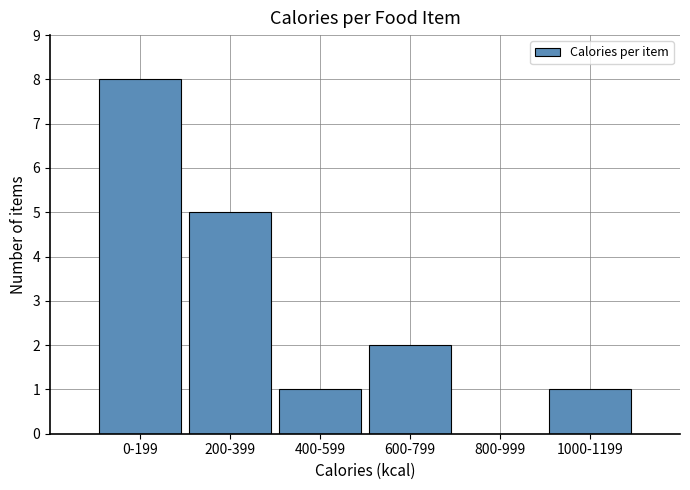

Reading right to left, transcribe all the data shown in this chart.

1000-1199=1	800-999=0	600-799=2	400-599=1	200-399=5	0-199=8